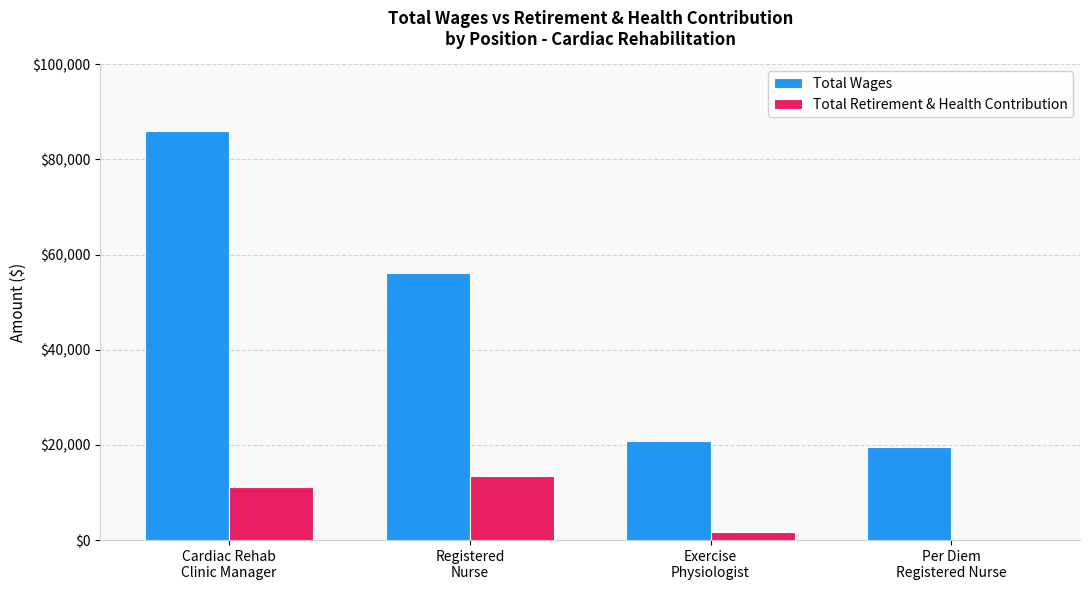

Read the Total Wages value at Exercise
Physiologist.

20918